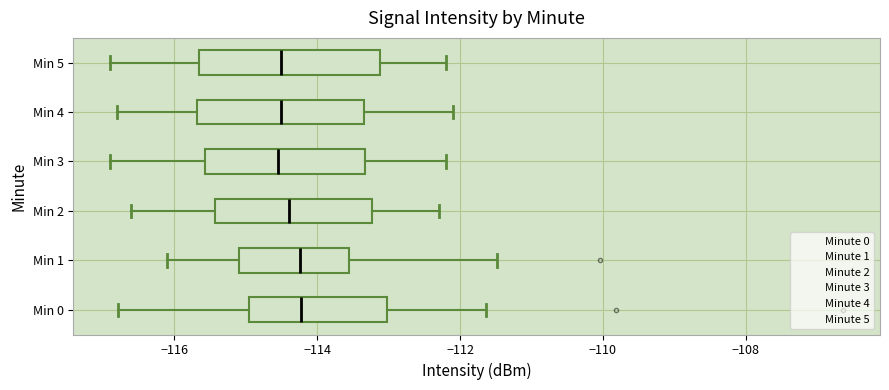

Reading bottom to top, transcribe this box plot: for each box, give where its median line is, the range the box spans, and where its two whiskers end, as read against the x-axis. The values are not printed on the chart, so give them approximately, as read against the axis.

Min 0: median -114.2, box -115.0 to -113.0, whiskers -116.8 to -111.6
Min 1: median -114.2, box -115.0 to -113.6, whiskers -116.0 to -111.4
Min 2: median -114.4, box -115.4 to -113.2, whiskers -116.6 to -112.2
Min 3: median -114.6, box -115.6 to -113.4, whiskers -116.8 to -112.2
Min 4: median -114.4, box -115.6 to -113.4, whiskers -116.8 to -112.0
Min 5: median -114.4, box -115.6 to -113.2, whiskers -116.8 to -112.2